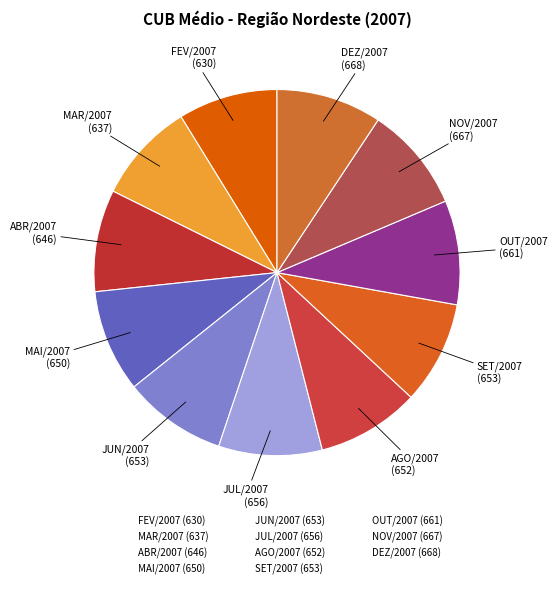

Which category has the biggest portion of the pie?

DEZ/2007